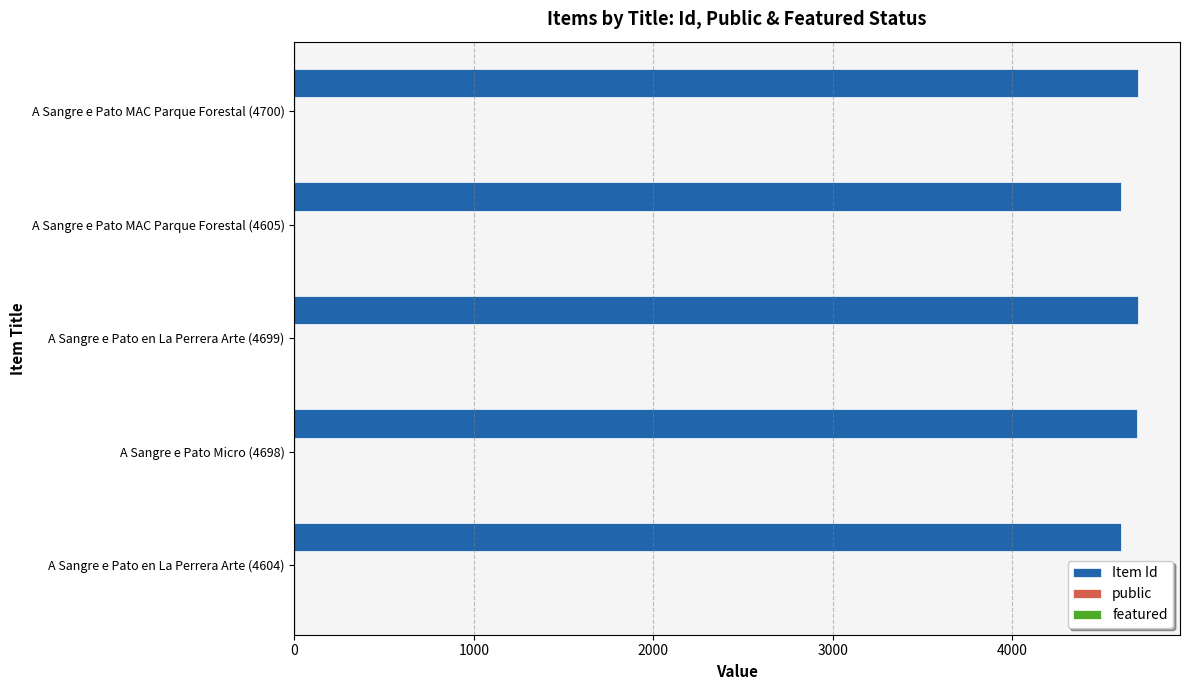

Which series has the largest total across all categories?

Item Id